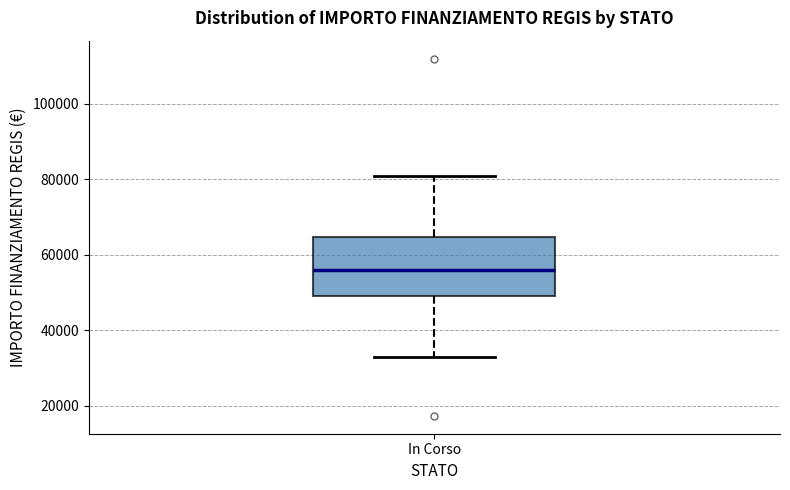

Read this box plot against the y-axis: the position of the median line, the range covered by the box, and the ends of both whiskers. The values are not printed on the chart, so give them approximately, as read against the axis.

median 56000, box 50000 to 64000, whiskers 32000 to 80000